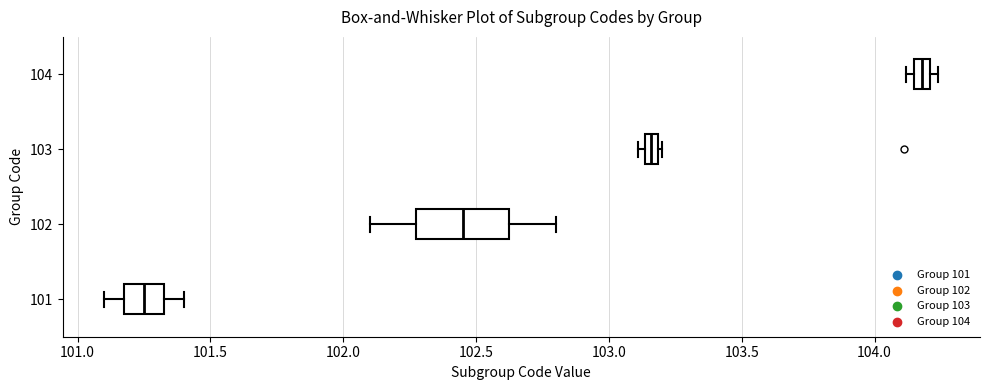

Which box has the furthest to the left median line?

101